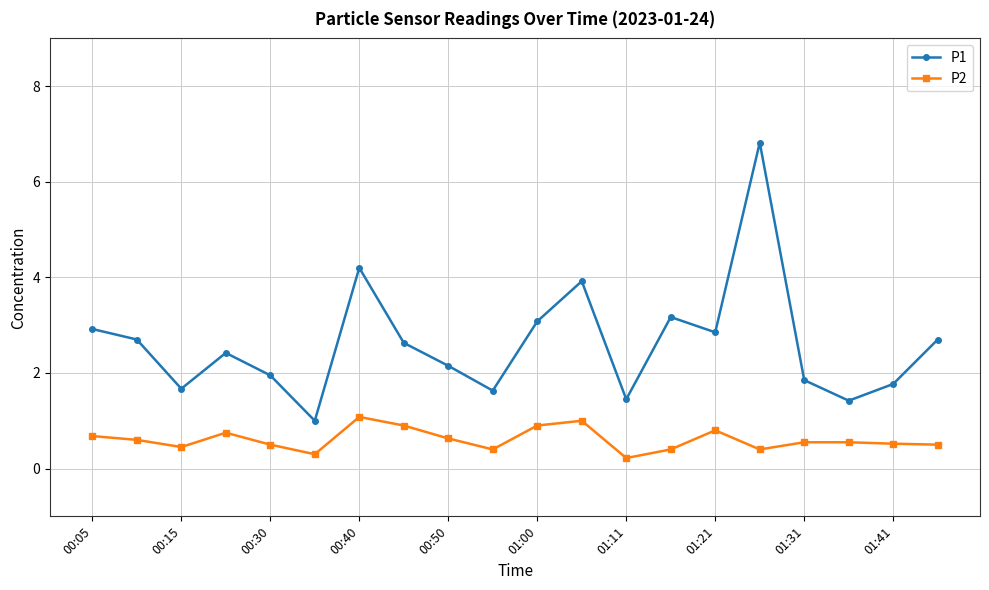

Count the number of categories in the chart.

20